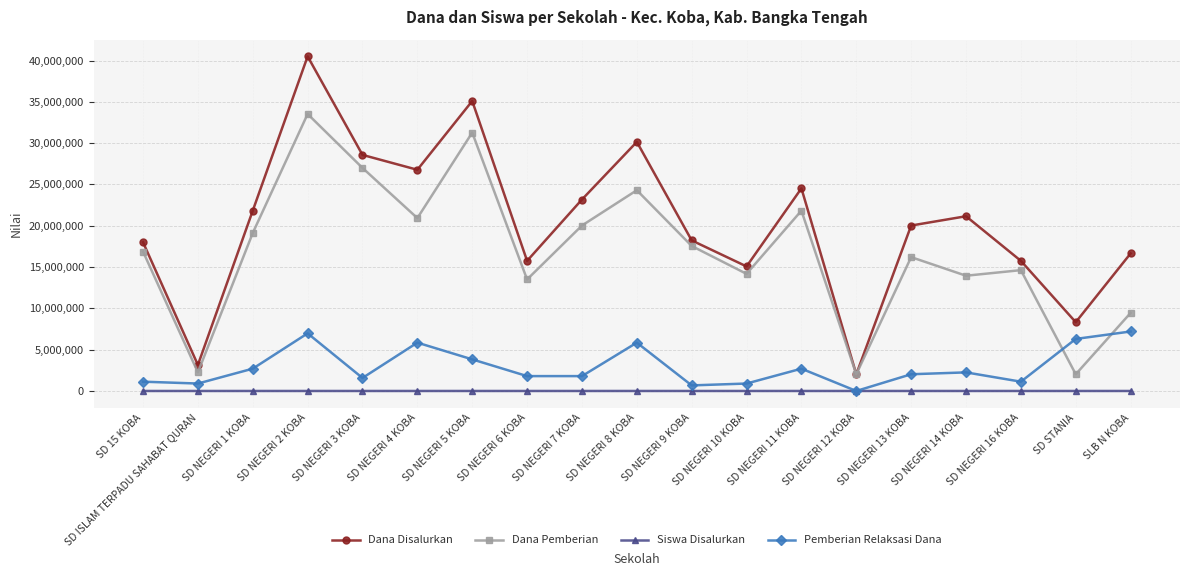

True or false: Dana Disalurkan and Pemberian Relaksasi Dana cross at least once.

False